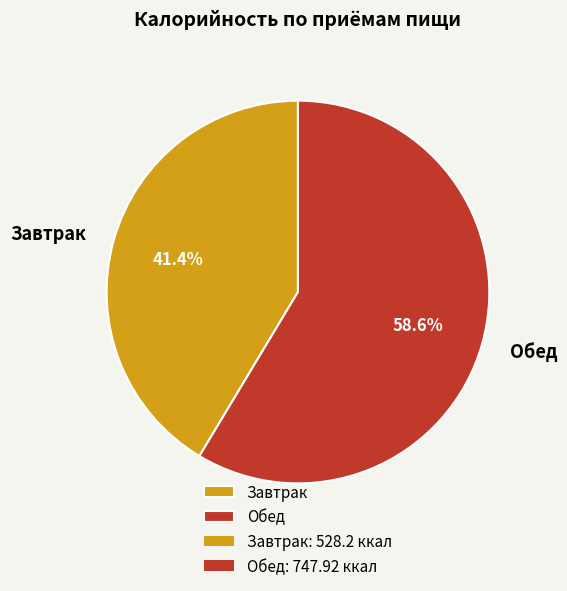

Is Завтрак the majority of the pie?

No